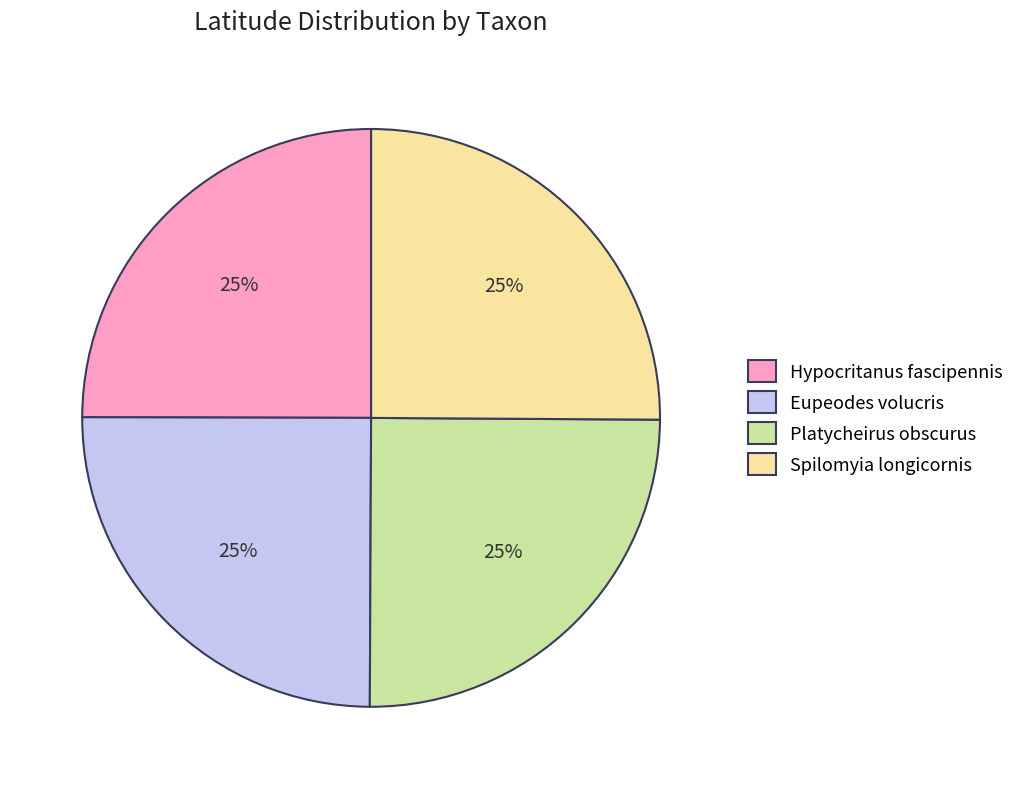

Is there any slice that represents more than half of the pie?

No